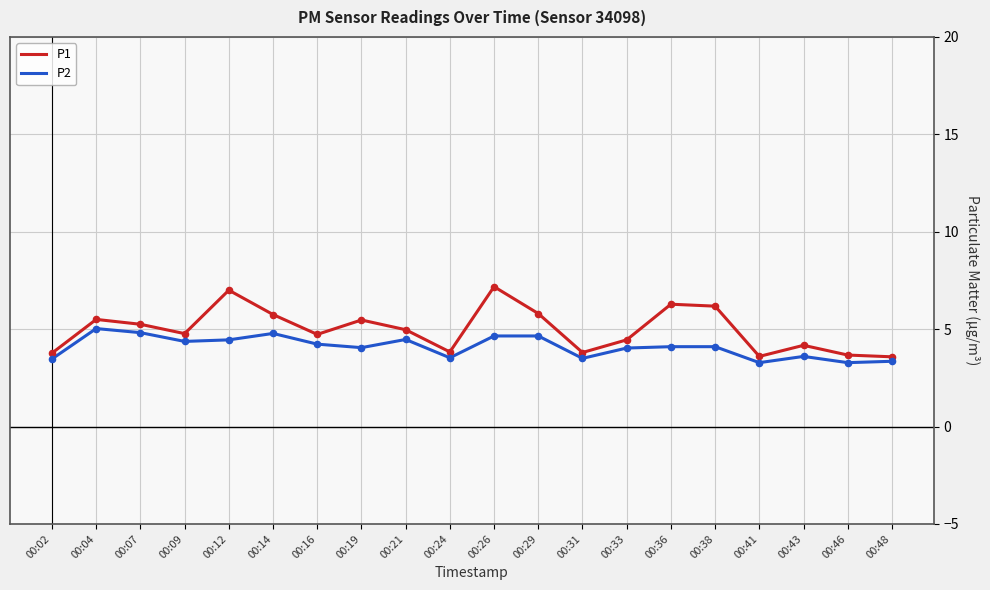

What is the total value across all series at 00:36?

10.4